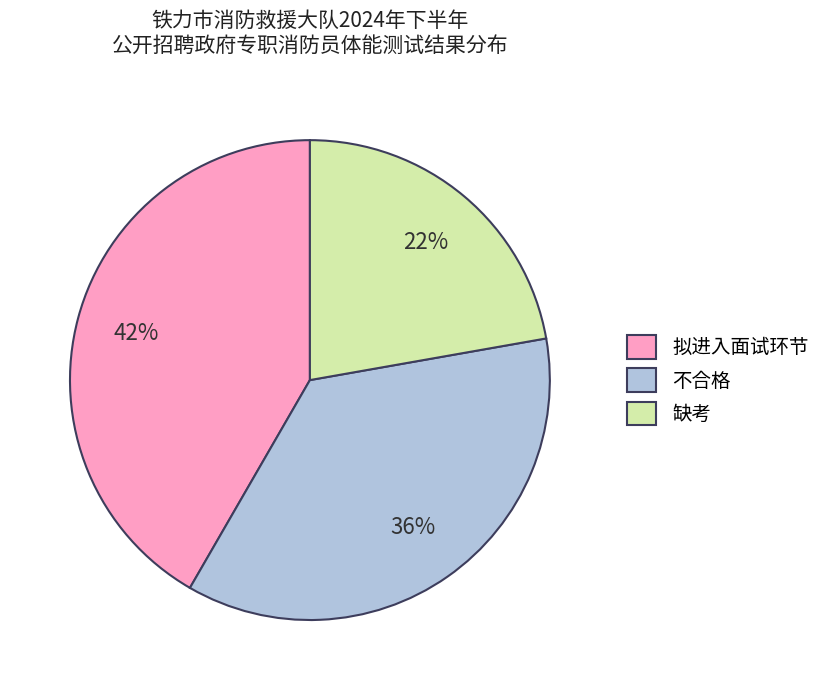

Between 不合格 and 拟进入面试环节, which is larger?

拟进入面试环节